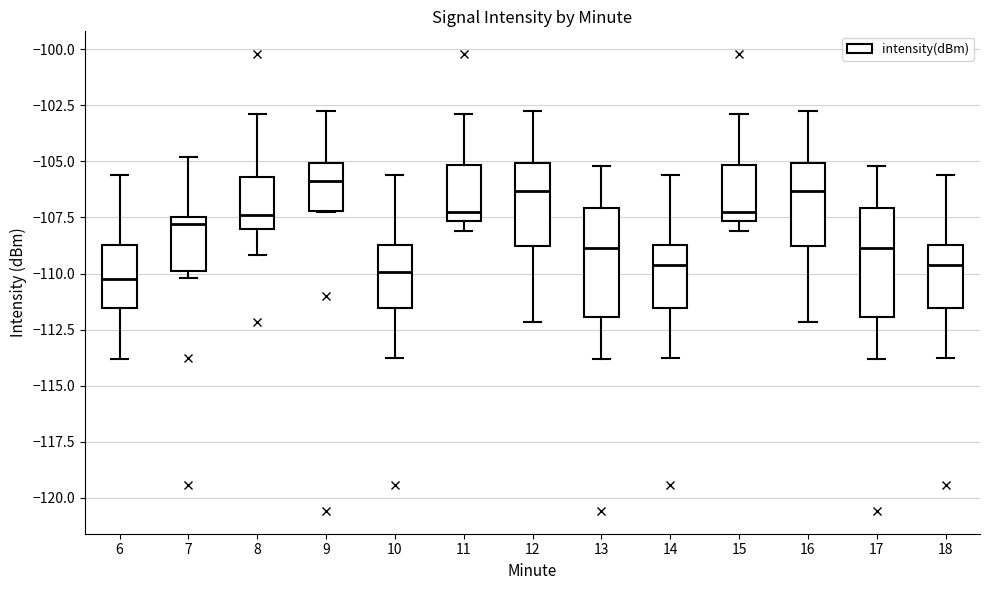

Where does the median line of the box at x = 12 sit on the y-axis? The values are not printed on the chart, so give them approximately, as read against the axis.

-106.5